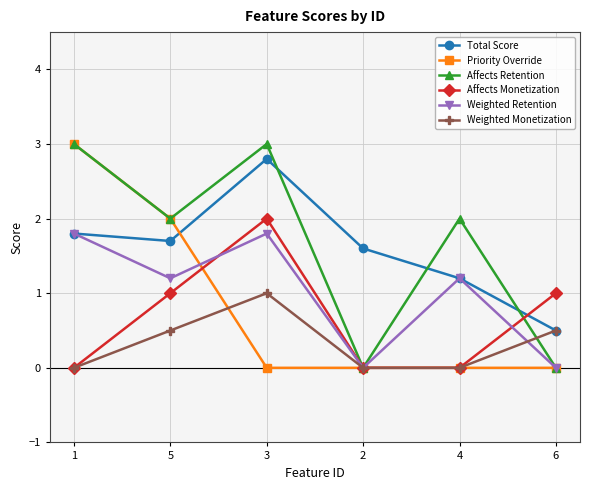

What is the value of the Total Score point at the 2nd from the left?

1.7